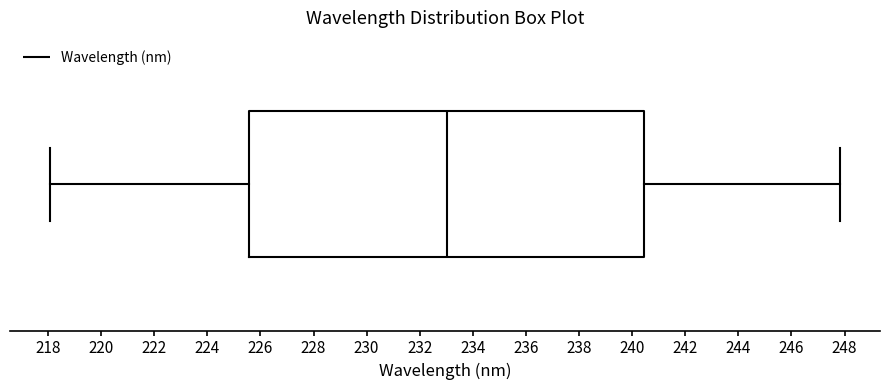

Transcribe this box plot: give where the median line is, the range the box spans, and where the two whiskers end, as read against the x-axis. The values are not printed on the chart, so give them approximately, as read against the axis.

median 233.0, box 225.6 to 240.4, whiskers 218.0 to 247.8